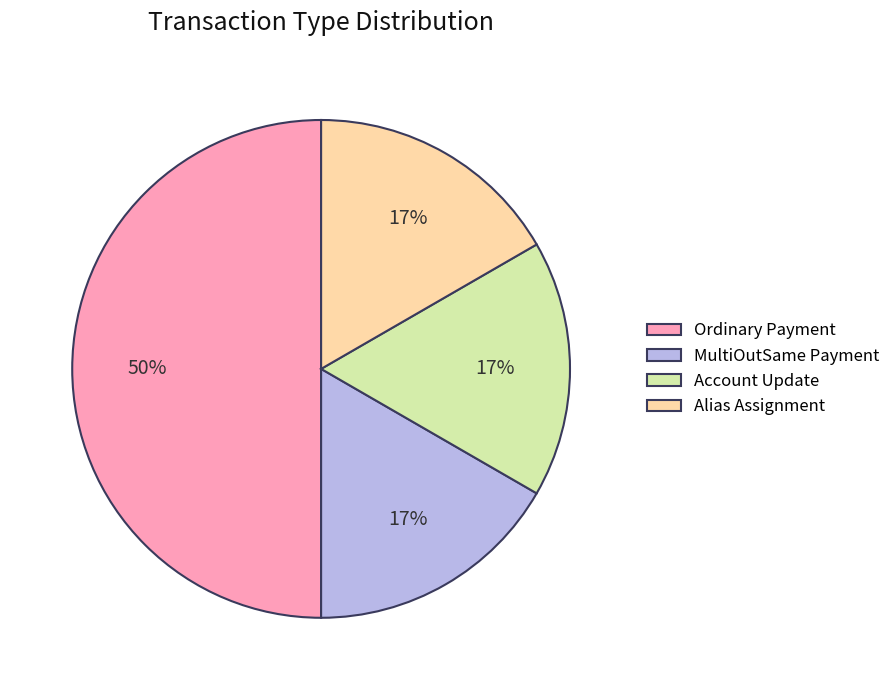

Which category has the biggest portion of the pie?

Ordinary Payment